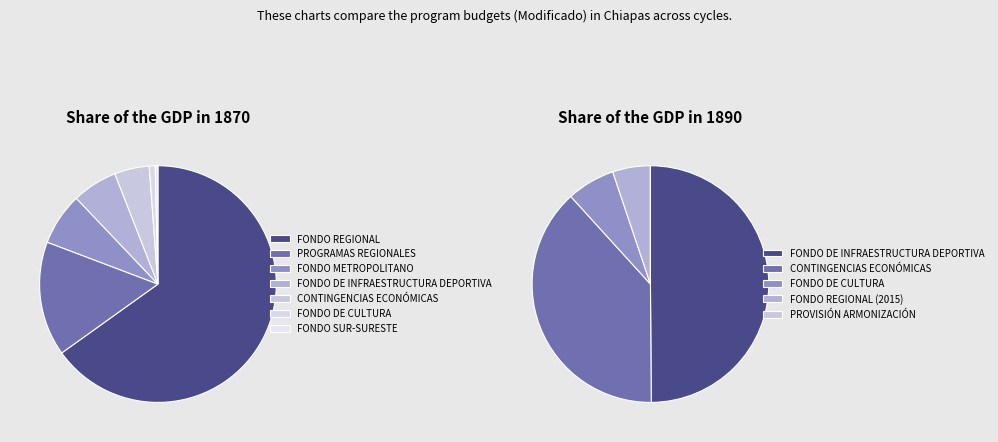

What percentage do FONDO DE CULTURA and CONTINGENCIAS ECONÓMICAS together represent?

5.6%